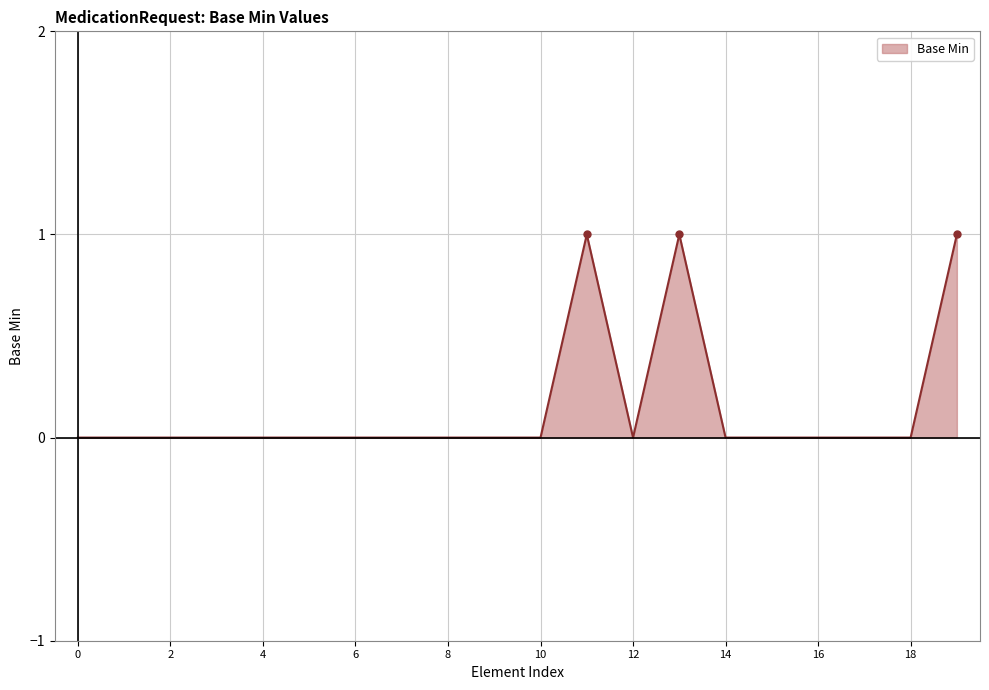

Reading left to right, list all the values displayed in this chart.

0	0	0	0	0	0	0	0	0	0	0	1	0	1	0	0	0	0	0	1